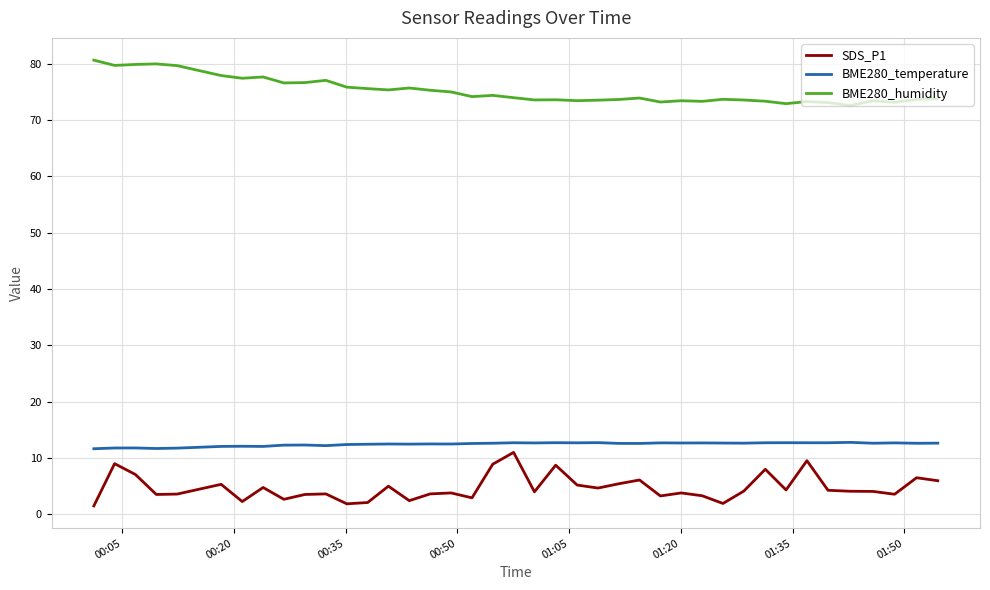

True or false: BME280_humidity and BME280_temperature intersect in this chart.

False